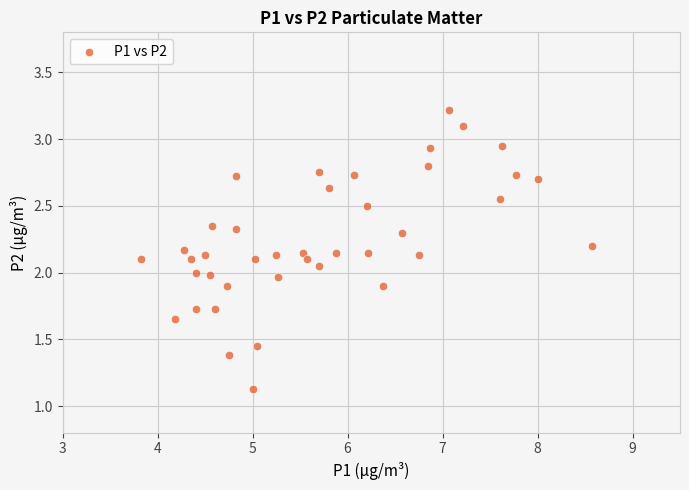

What is the range of X values (max minus min)?

4.7